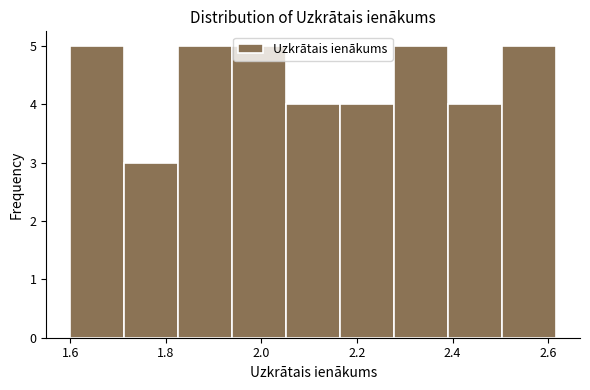

Reading left to right, list every bar in this chart as the range it spans on the x-axis followed by its height. Neither the bar edges nor the heights are printed on the chart, so give them approximately, as read against the axes.

1.60 to 1.72: 5
1.72 to 1.82: 3
1.82 to 1.94: 5
1.94 to 2.06: 5
2.06 to 2.16: 4
2.16 to 2.28: 4
2.28 to 2.40: 5
2.40 to 2.50: 4
2.50 to 2.62: 5